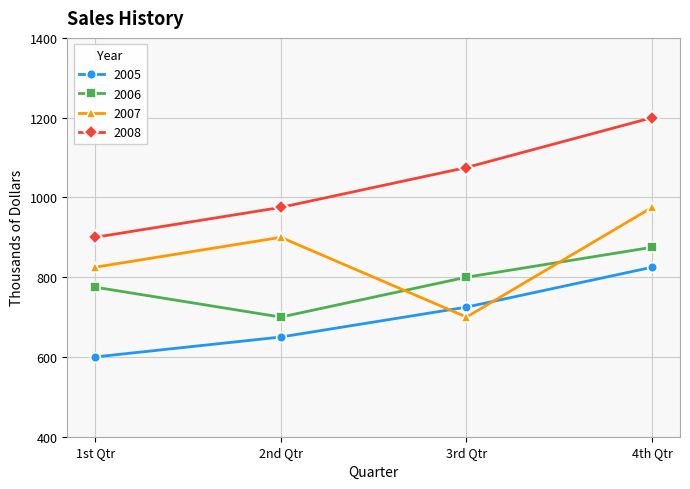

The 2006 series shows 800 at 3rd Qtr. True or false?

True